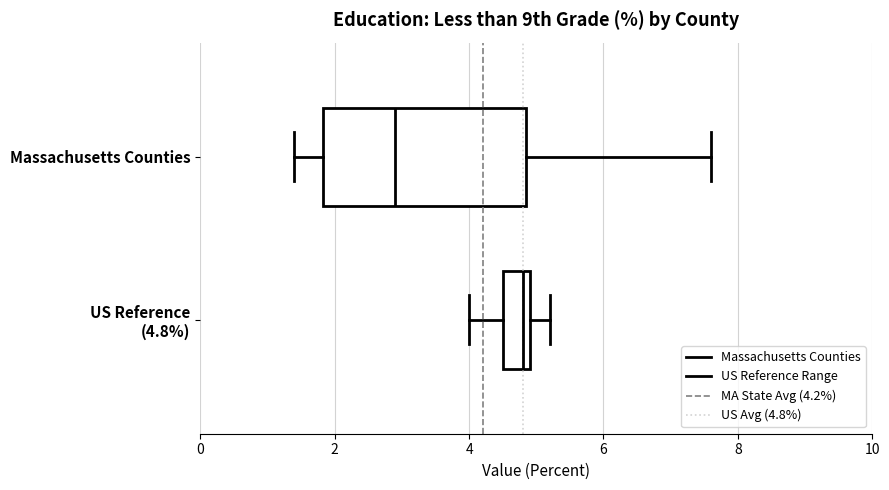

Reading bottom to top, read every box against the x-axis: the position of its median line, the range the box covers, and the ends of its whiskers. The values are not printed on the chart, so give them approximately, as read against the axis.

US Reference (4.8%): median 4.8, box 4.6 to 5.0, whiskers 4.0 to 5.2
Massachusetts Counties: median 3.0, box 1.8 to 4.8, whiskers 1.4 to 7.6